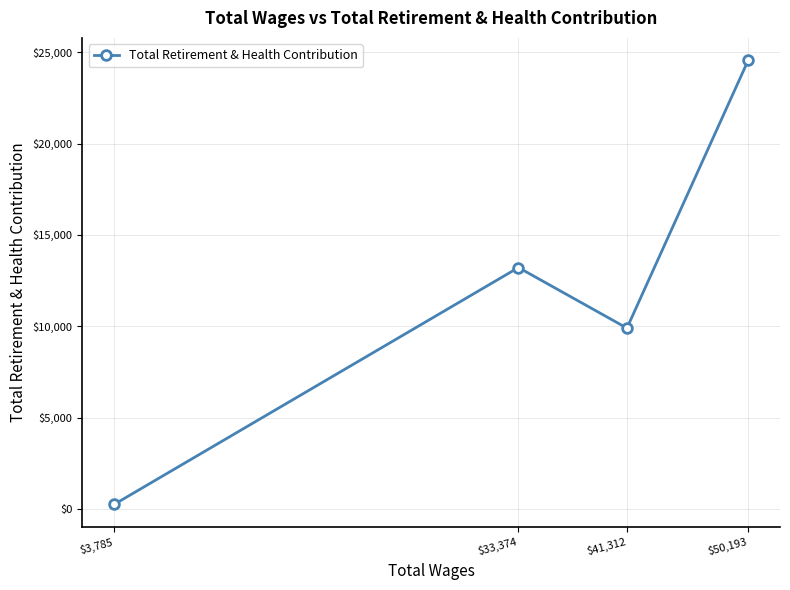

What is the label of the 1st point from the right?

$50,193